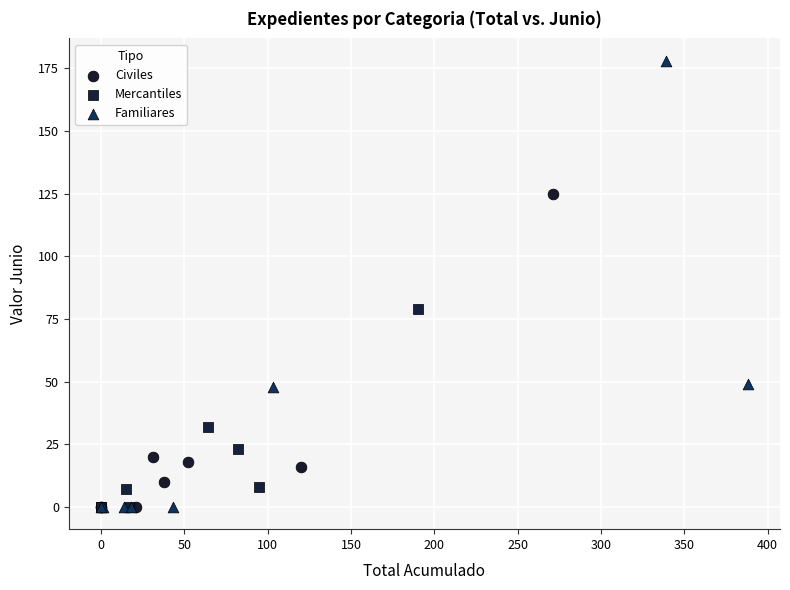

Which series has the largest Y range (max minus min)?

Familiares